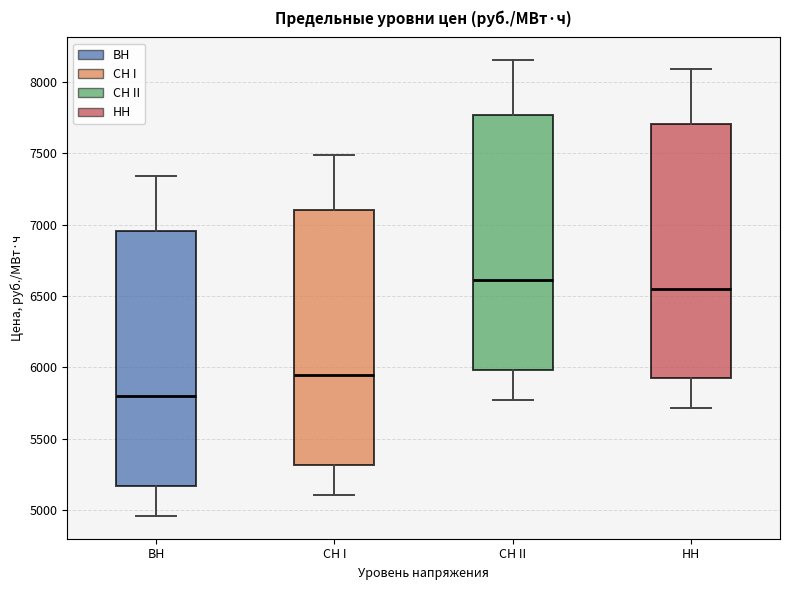

Reading left to right, read every box against the y-axis: the position of its median line, the range the box covers, and the ends of its whiskers. The values are not printed on the chart, so give them approximately, as read against the axis.

ВН: median 5800, box 5150 to 6950, whiskers 4950 to 7350
СН I: median 5950, box 5300 to 7100, whiskers 5100 to 7500
СН II: median 6600, box 6000 to 7750, whiskers 5750 to 8150
НН: median 6550, box 5900 to 7700, whiskers 5700 to 8100